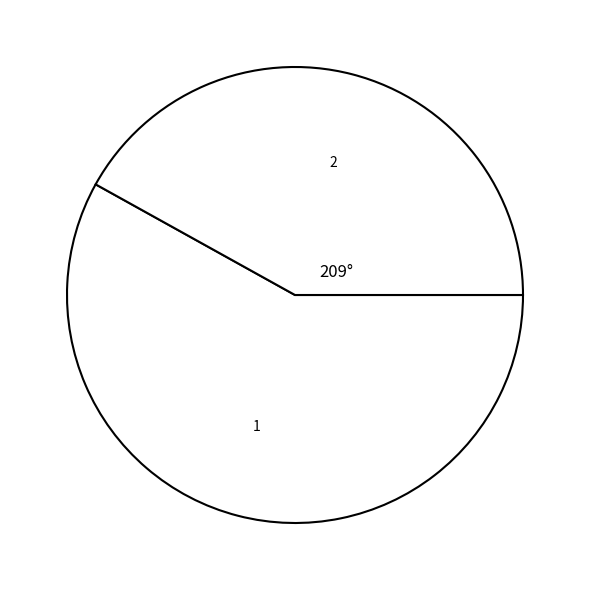

Count the number of slices in the pie.

2